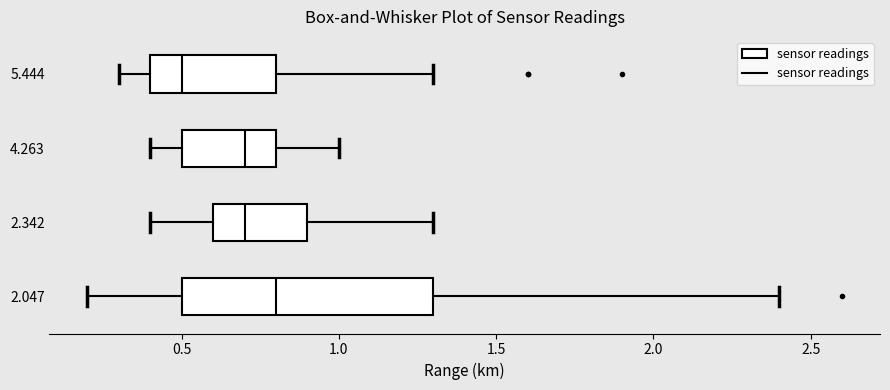

Which box is the widest, from its left edge to its right edge?

2.047